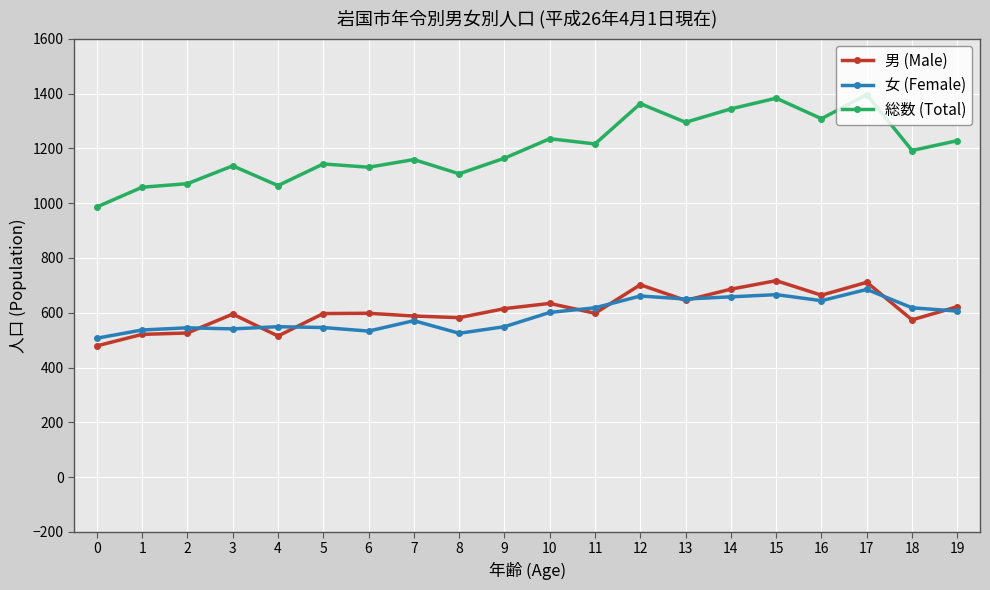

What are all the series names shown in the legend?

男 (Male), 女 (Female), 総数 (Total)